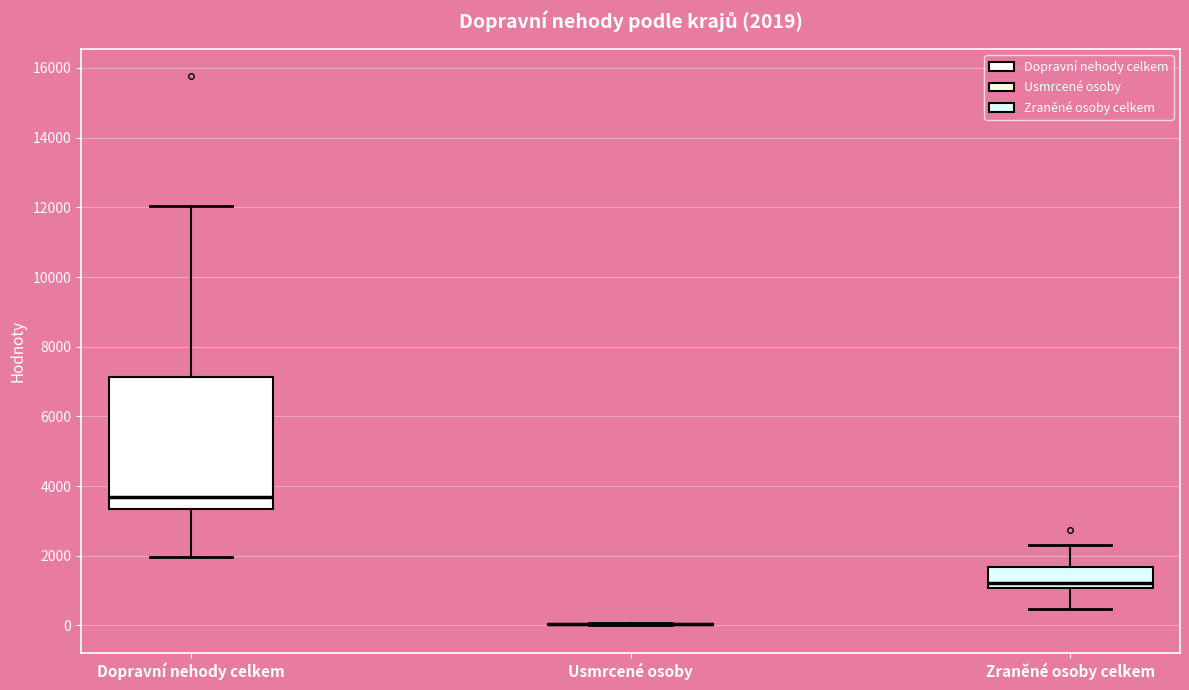

Comparing the boxes themselves (not the whiskers), which one is the tallest?

Dopravní nehody celkem